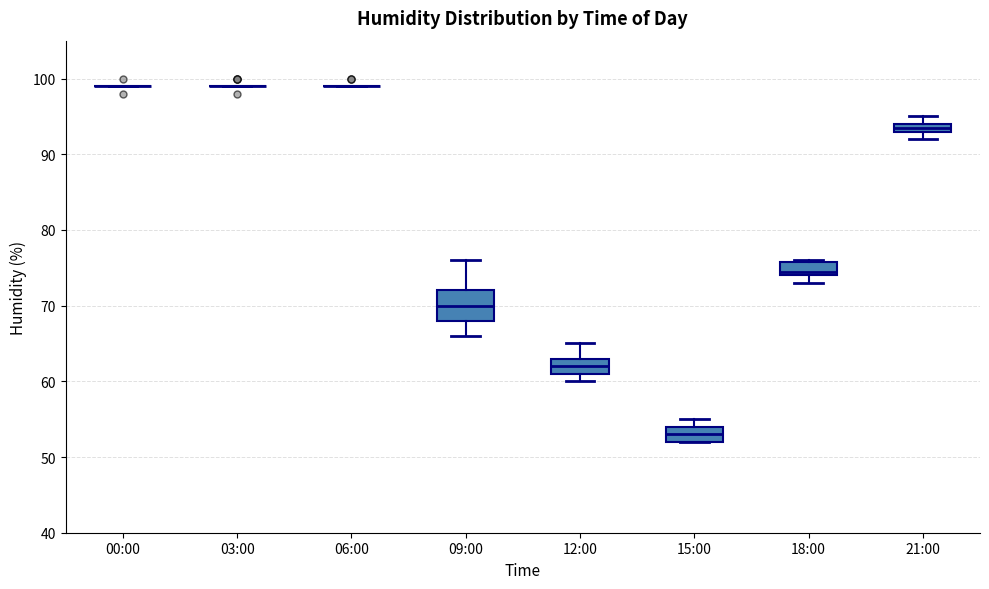

Comparing the boxes themselves (not the whiskers), which one is the tallest?

09:00